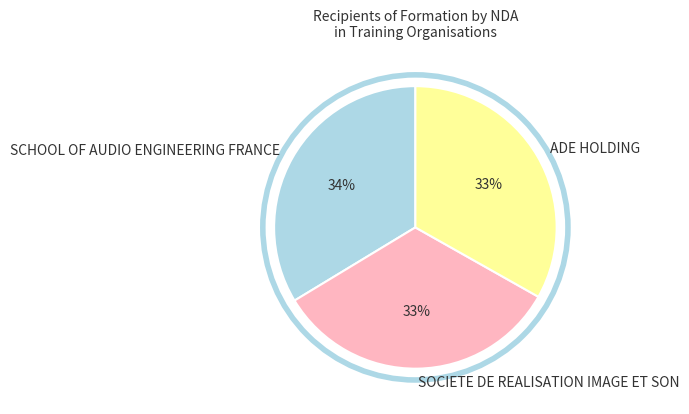

The SOCIETE DE REALISATION IMAGE ET SON slice represents 22% of the pie. True or false?

False